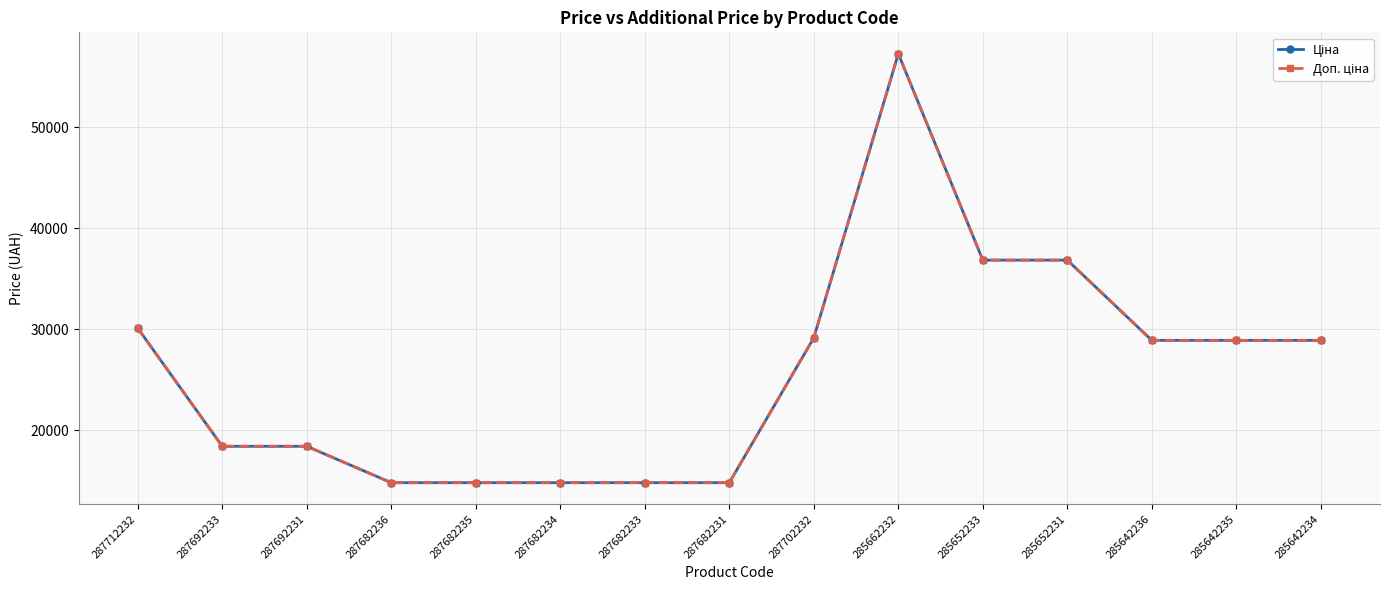

Does the chart have visible grid lines?

Yes